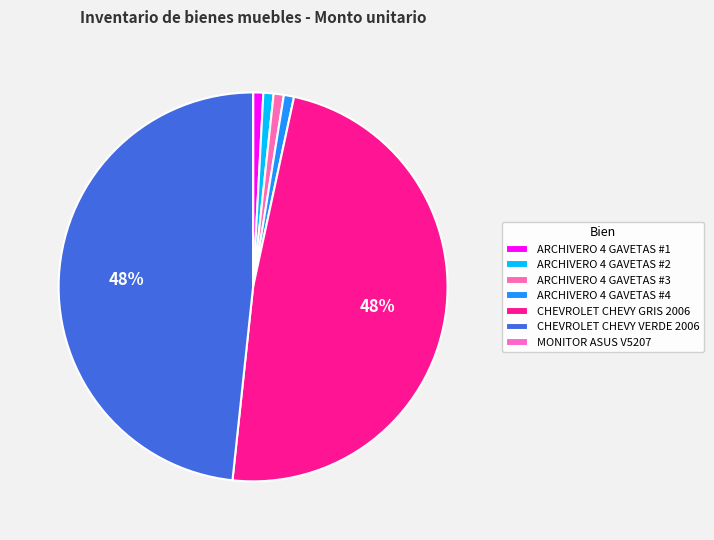

Is ARCHIVERO 4 GAVETAS #1 the majority of the pie?

No